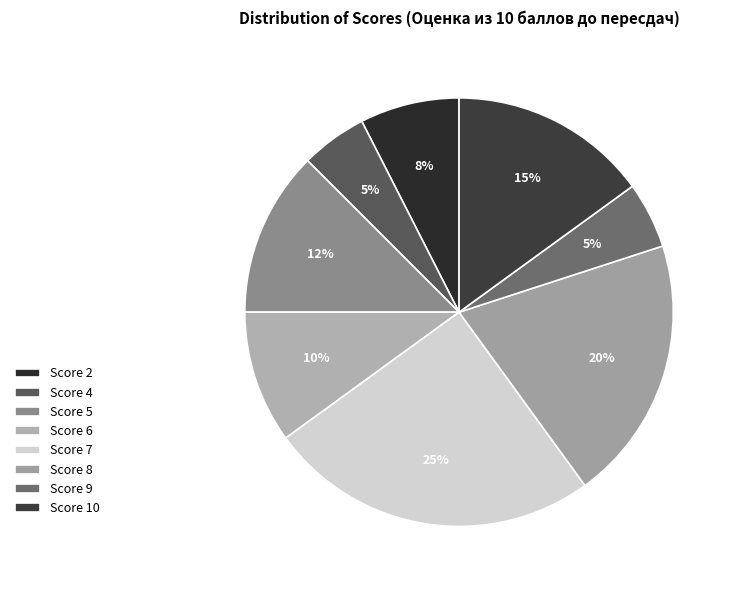

Count the number of slices in the pie.

8